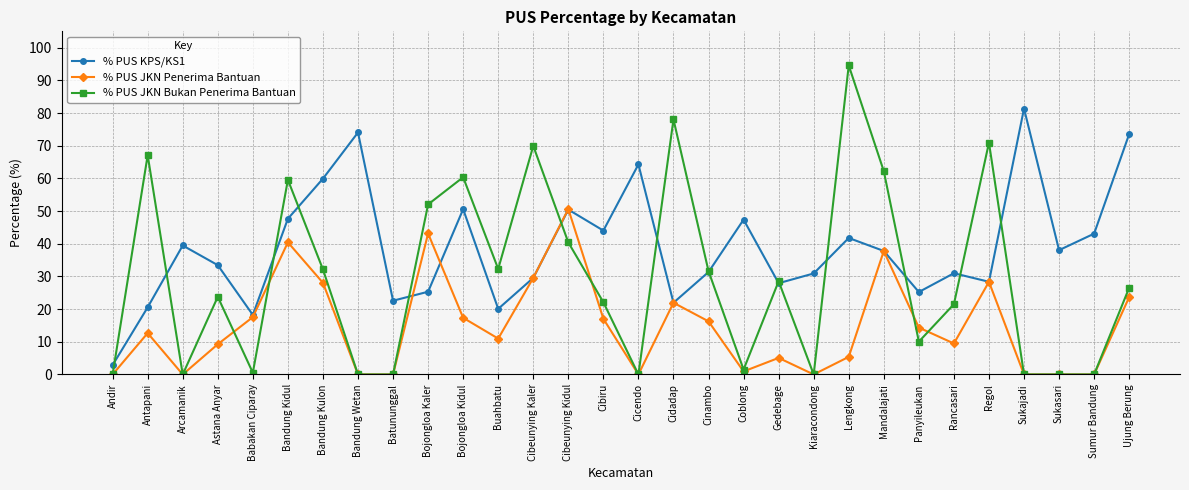

What is the total value across all series at Kiaracondong?

30.9